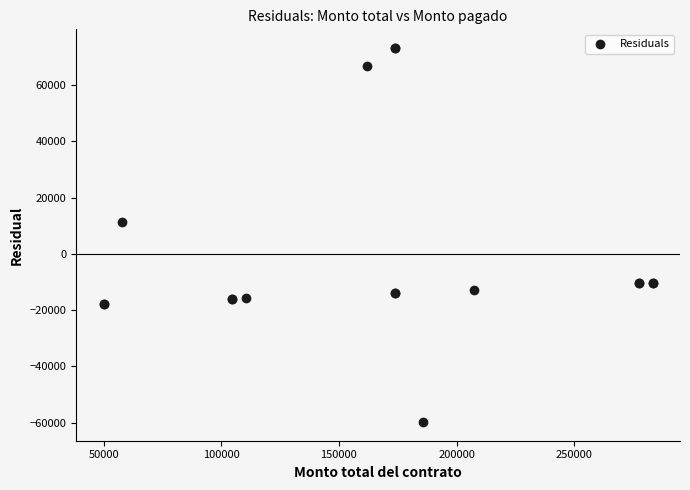

What Y value in the scatter plot is closest to 6714?

11488.9